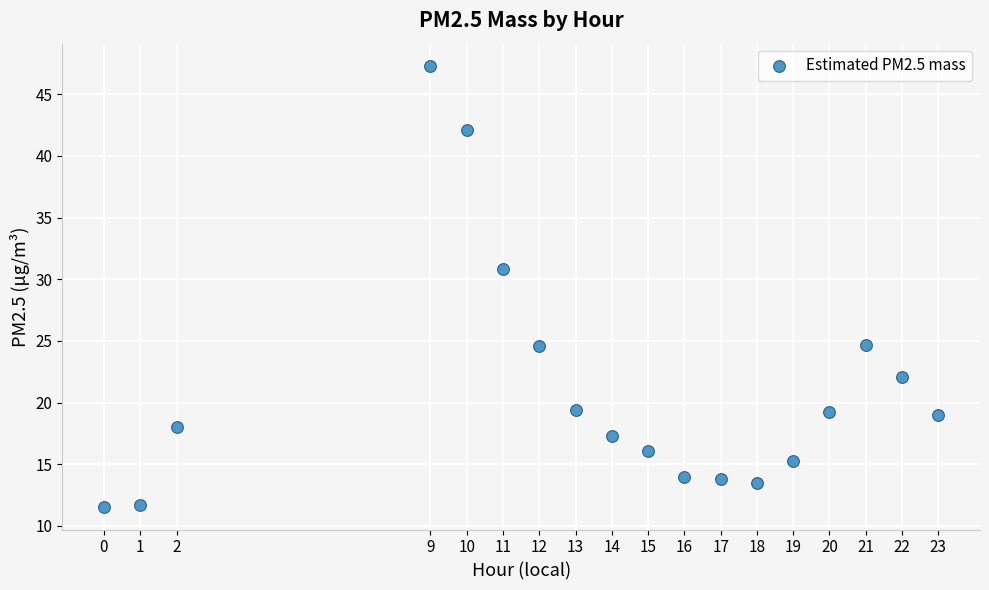

What Y value in the scatter plot is closest to 29?

30.8